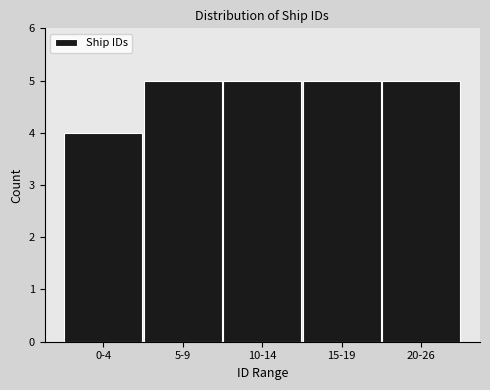

Reading left to right, what are all the values shown in this chart?

4	5	5	5	5